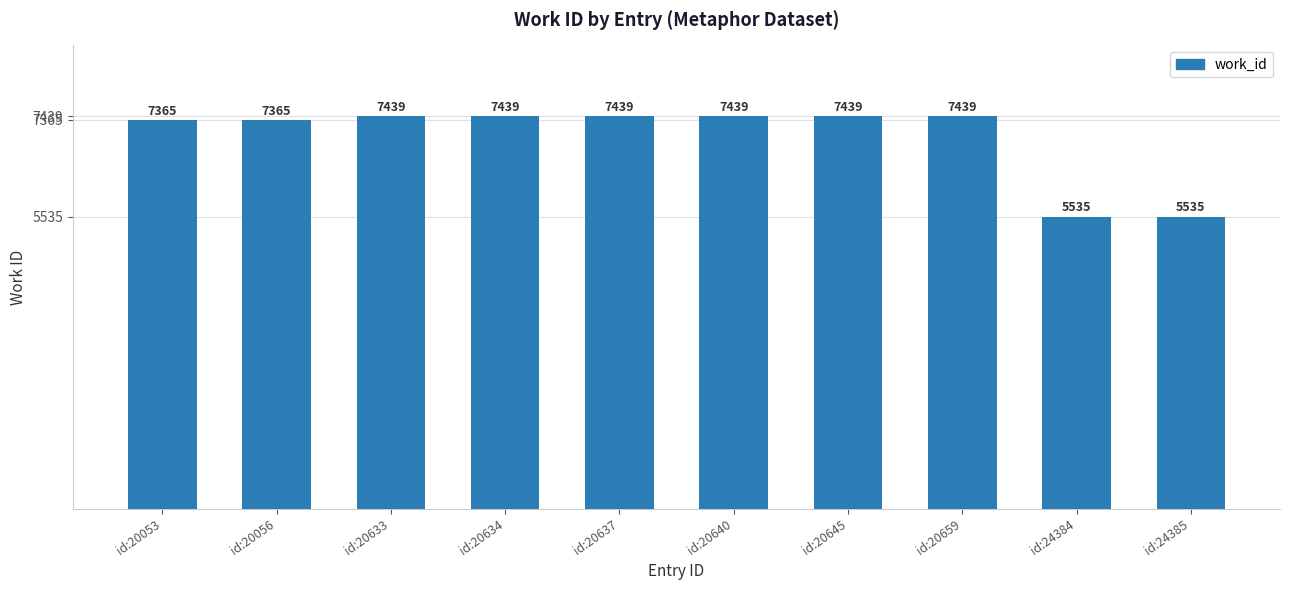

The chart shows a value of 12578 at id:20645. True or false?

False